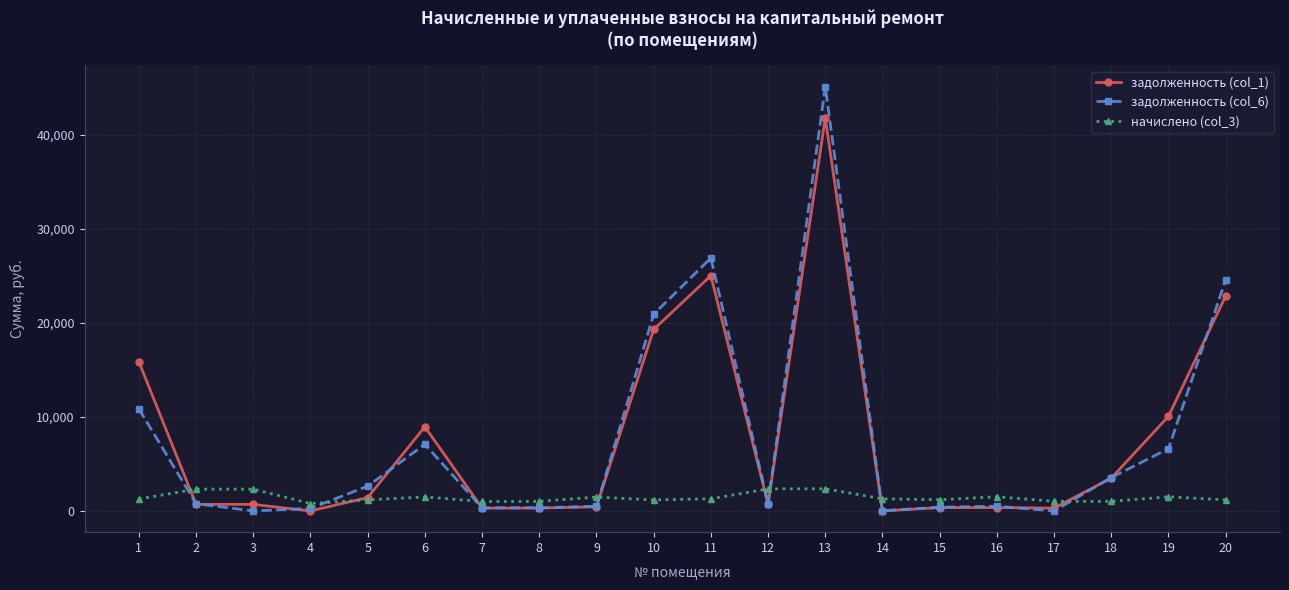

True or false: начислено (col_3) has more than 0 points higher than both neighbors.

True